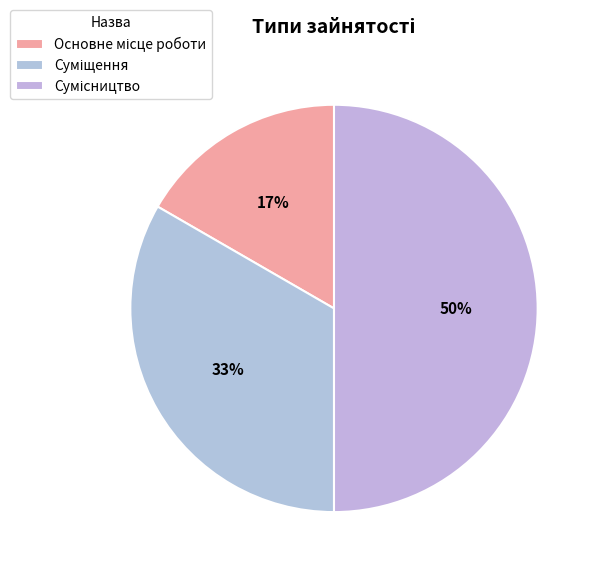

How many segments does this pie chart have?

3